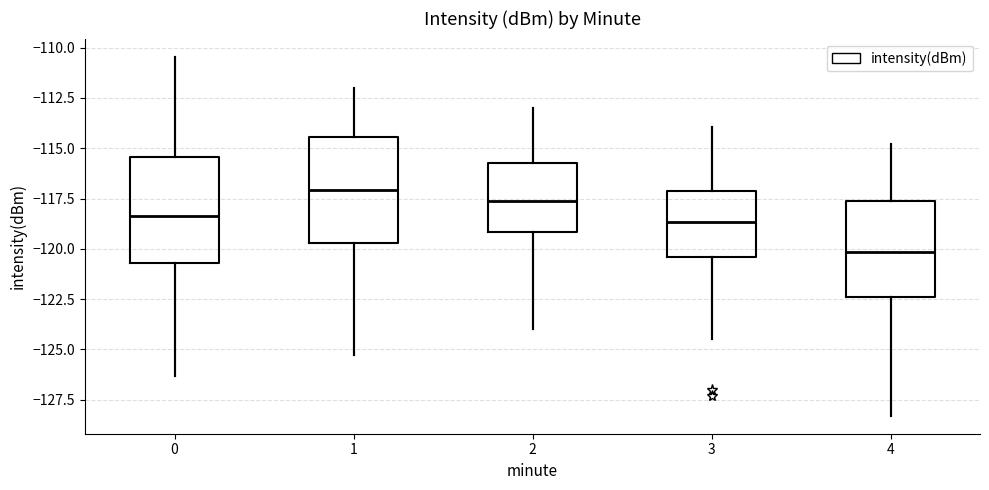

Where does the lower whisker of the box at x = 1 end on the y-axis? The values are not printed on the chart, so give them approximately, as read against the axis.

-125.5